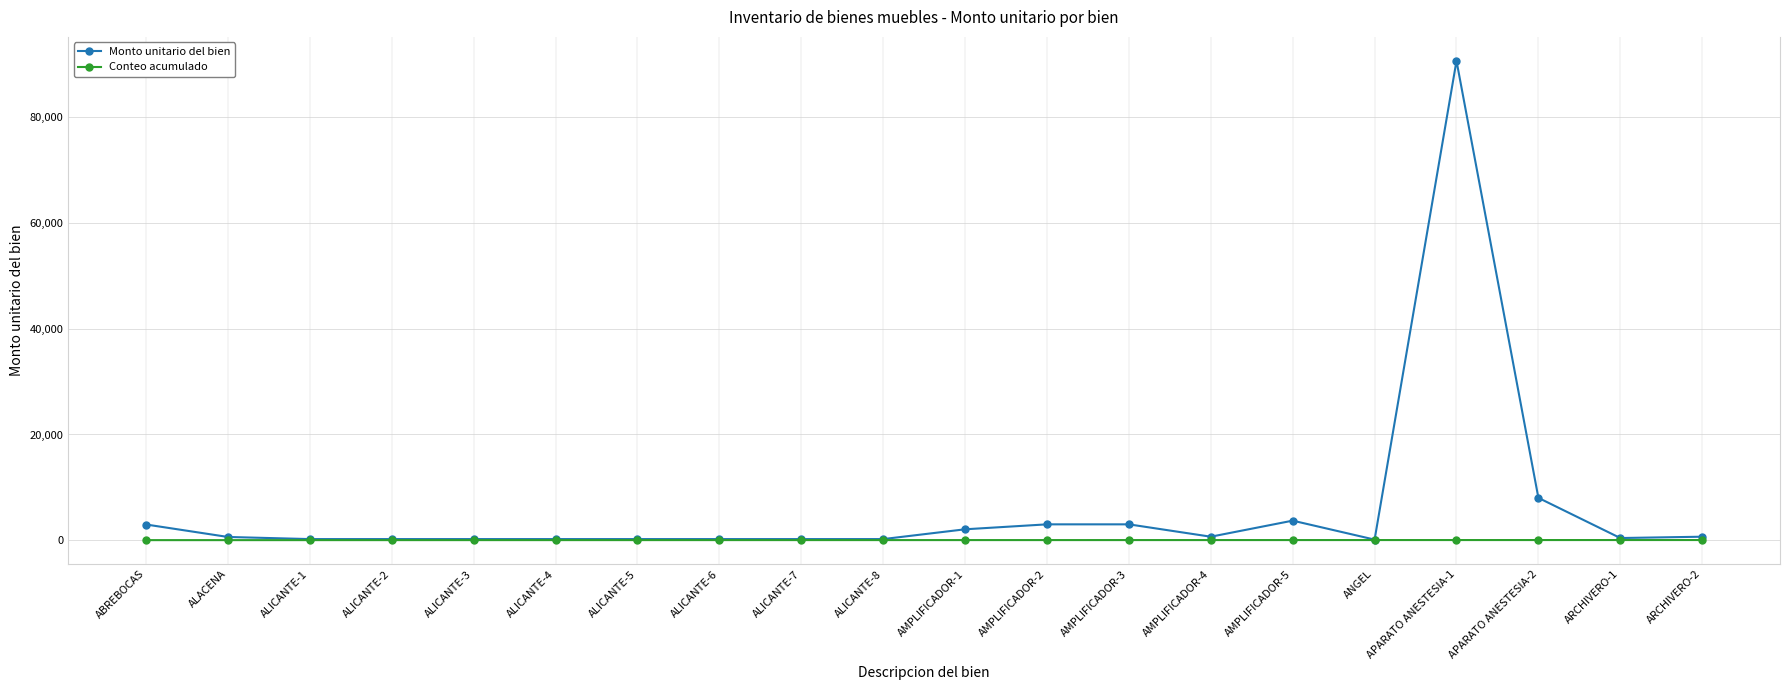

Which category has the highest value across all series?

APARATO ANESTESIA-1